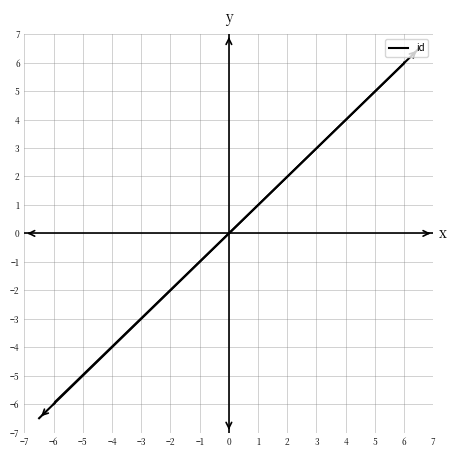

How many values are below zero?

6